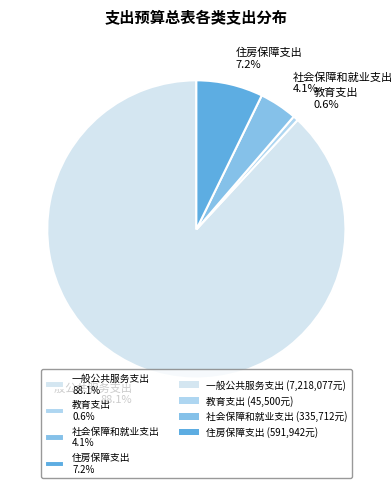

What is the ratio of the value at 一般公共服务支出 88.1% to the value at 住房保障支出 7.2%?

12.2